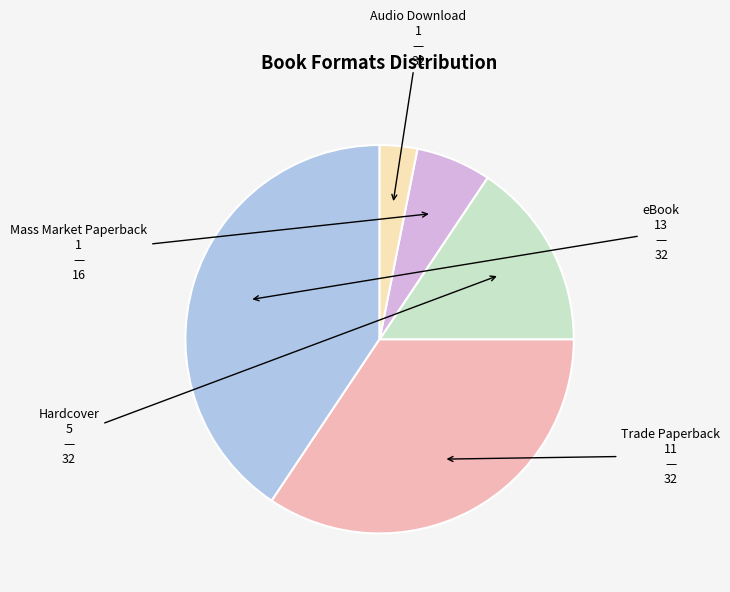

Is there a majority slice in this chart?

No